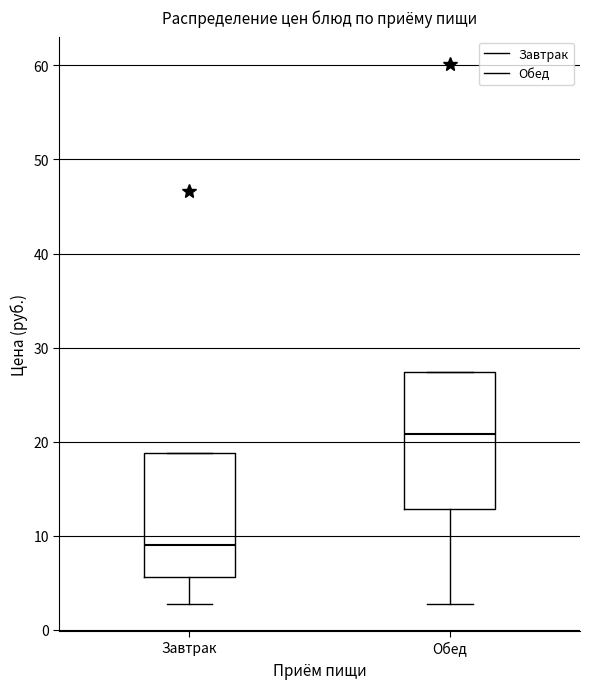

Reading left to right, read every box against the y-axis: the position of its median line, the range the box covers, and the ends of its whiskers. The values are not printed on the chart, so give them approximately, as read against the axis.

Завтрак: median 9, box 6 to 19, whiskers 3 to 19
Обед: median 21, box 13 to 27, whiskers 3 to 27